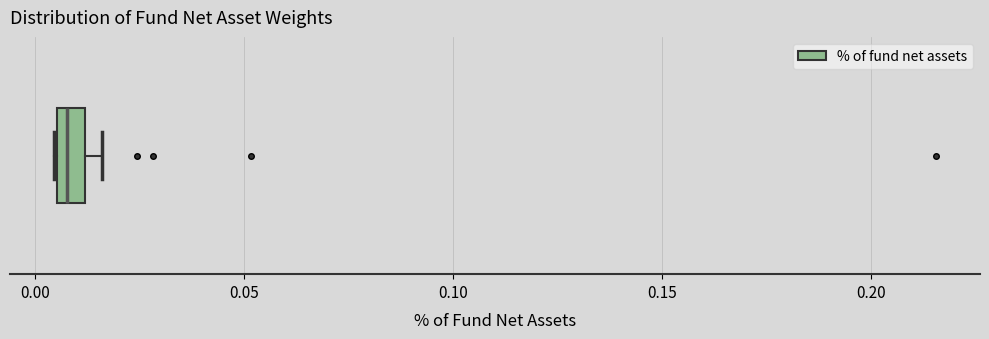

Where is the right edge of the box on the x-axis? The values are not printed on the chart, so give them approximately, as read against the axis.

0.010